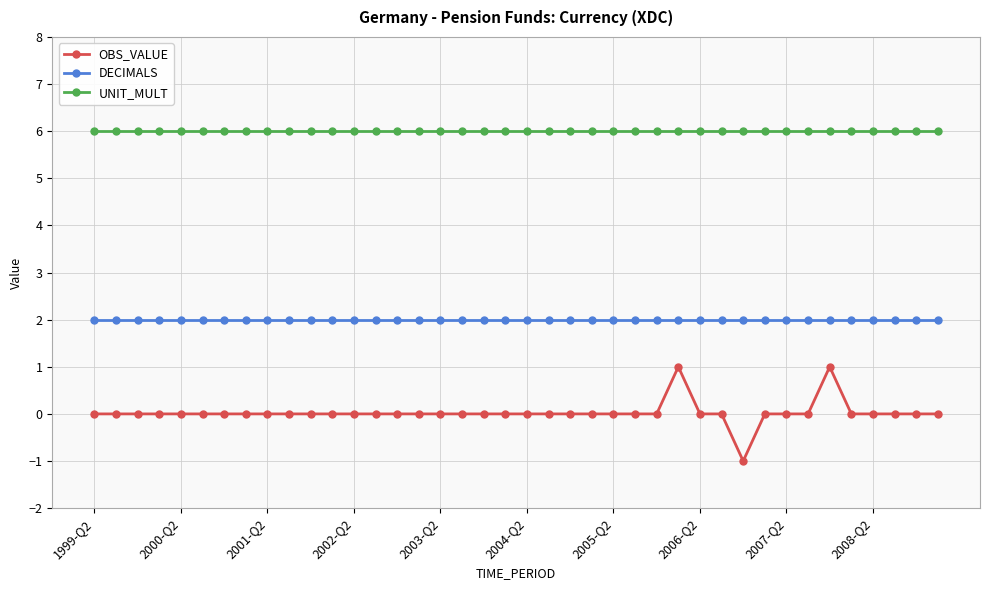

True or false: OBS_VALUE and DECIMALS cross at least once.

False